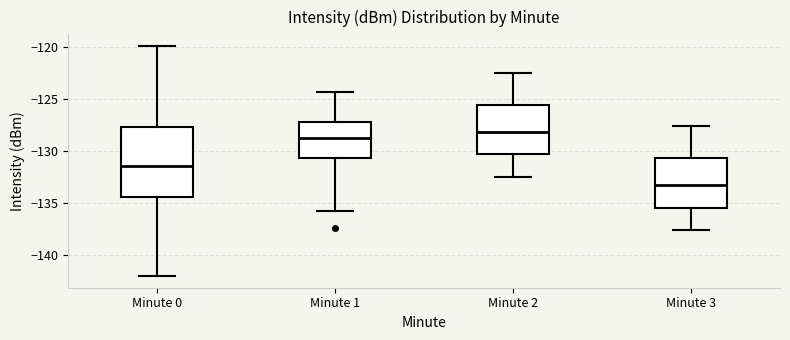

Which box has the lowest median line?

Minute 3